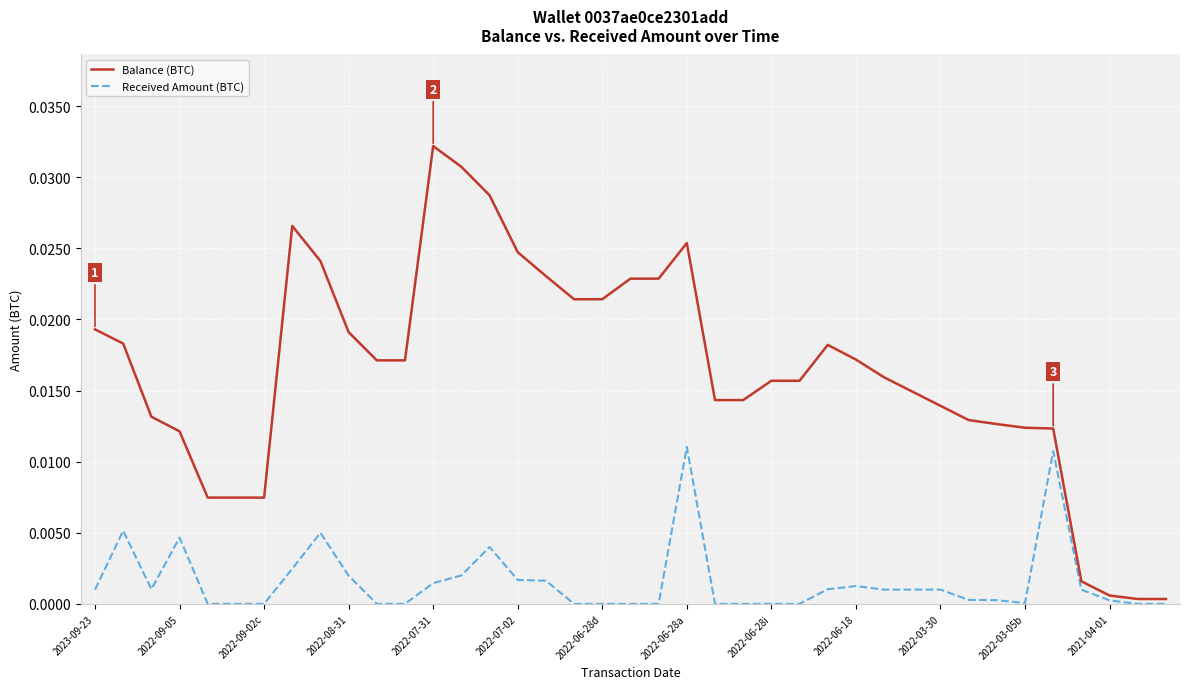

True or false: Balance (BTC) and Received Amount (BTC) intersect in this chart.

False